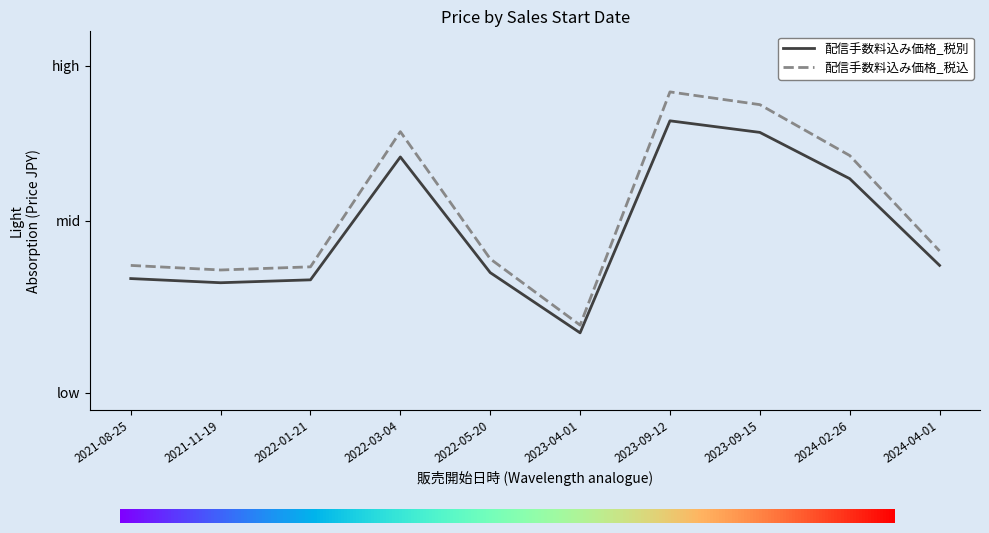

What are all the series names shown in the legend?

配信手数料込み価格_税別, 配信手数料込み価格_税込